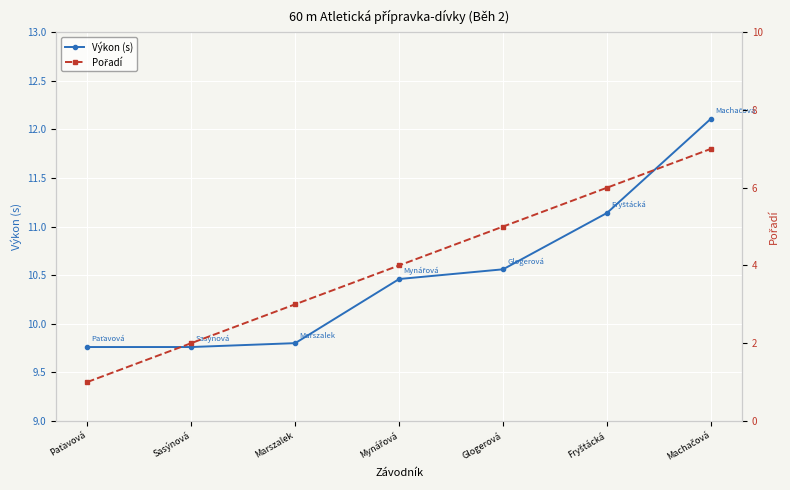

True or false: Výkon (s) and Pořadí intersect in this chart.

False